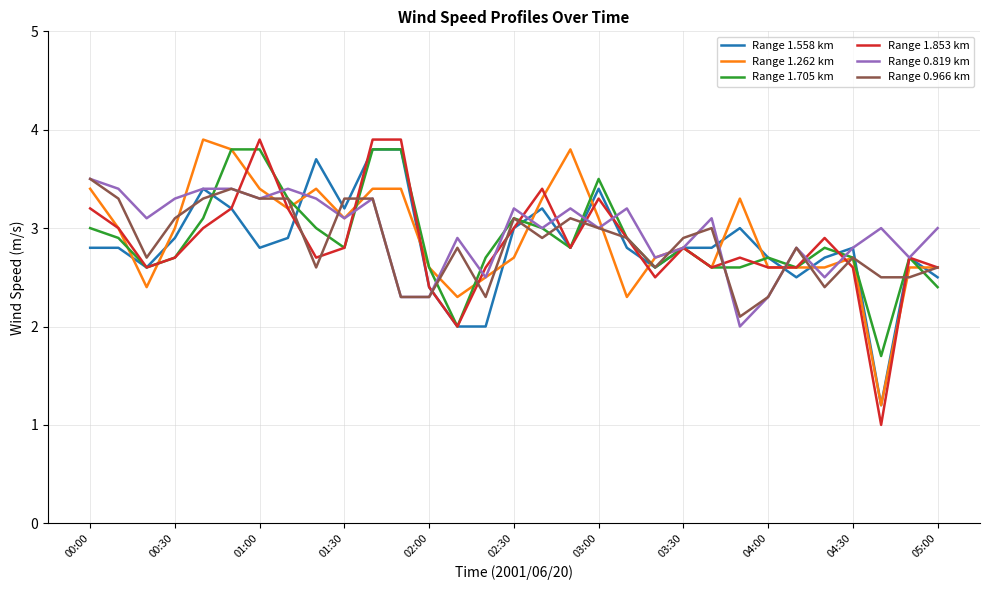

True or false: Range 1.558 km has more than 2 interior local peaks.

True